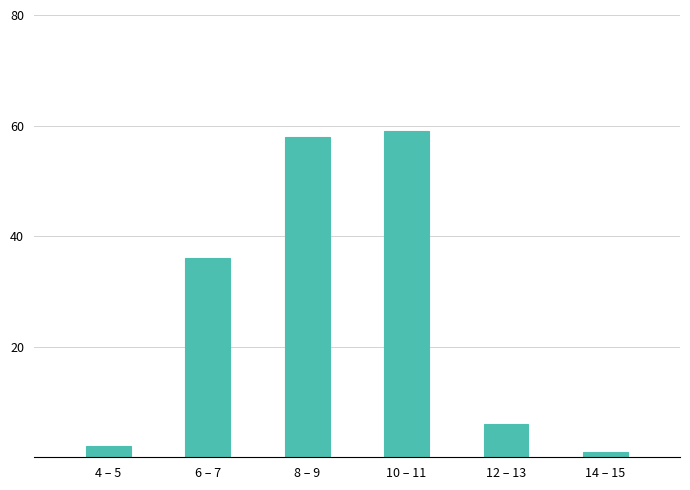

Reading left to right, transcribe all the data shown in this chart.

4 – 5=2	6 – 7=36	8 – 9=58	10 – 11=59	12 – 13=6	14 – 15=1